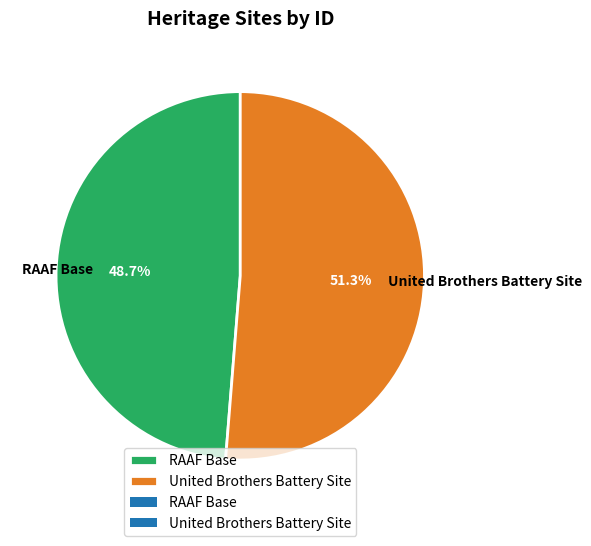

What is the majority slice?

United Brothers Battery Site